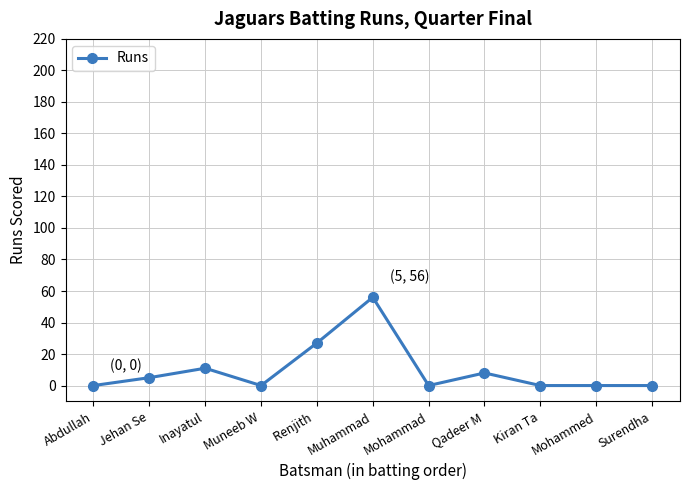

Reading right to left, extract all data points from this chart.

0	0	0	8	0	56	27	0	11	5	0